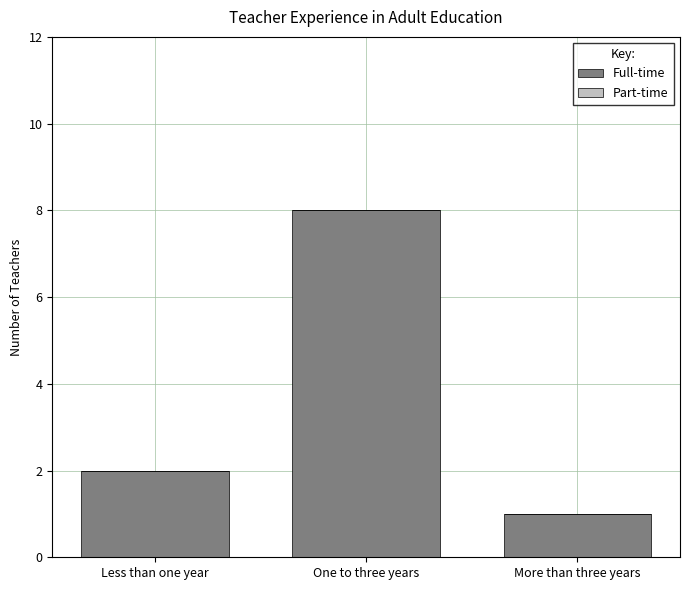

What is the label of the 2nd bar from the left?

One to three years